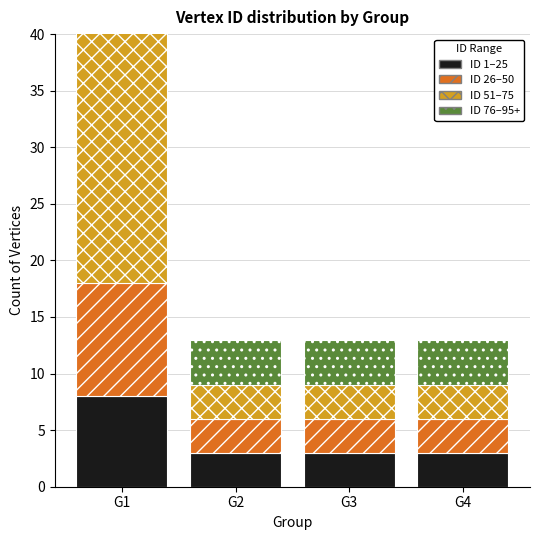

Rank the categories by ID 51–75 value from highest to lowest.

G1, G2, G3, G4